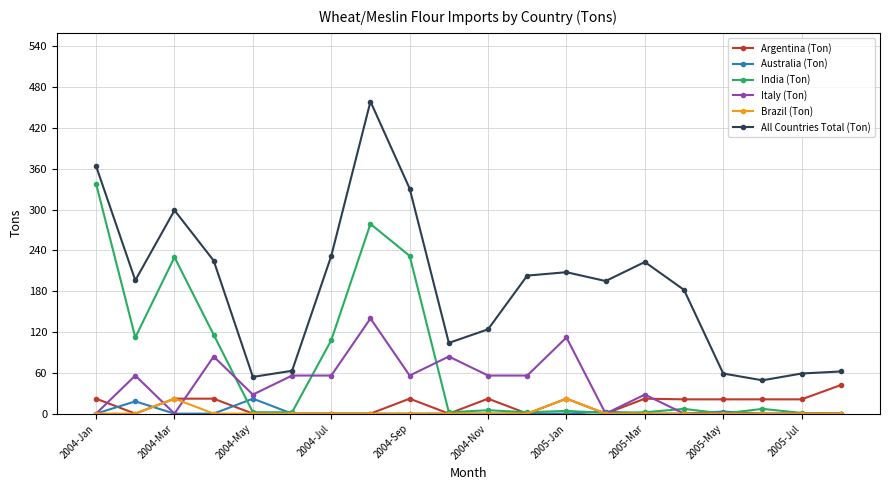

What are all the series names shown in the legend?

Argentina (Ton), Australia (Ton), India (Ton), Italy (Ton), Brazil (Ton), All Countries Total (Ton)